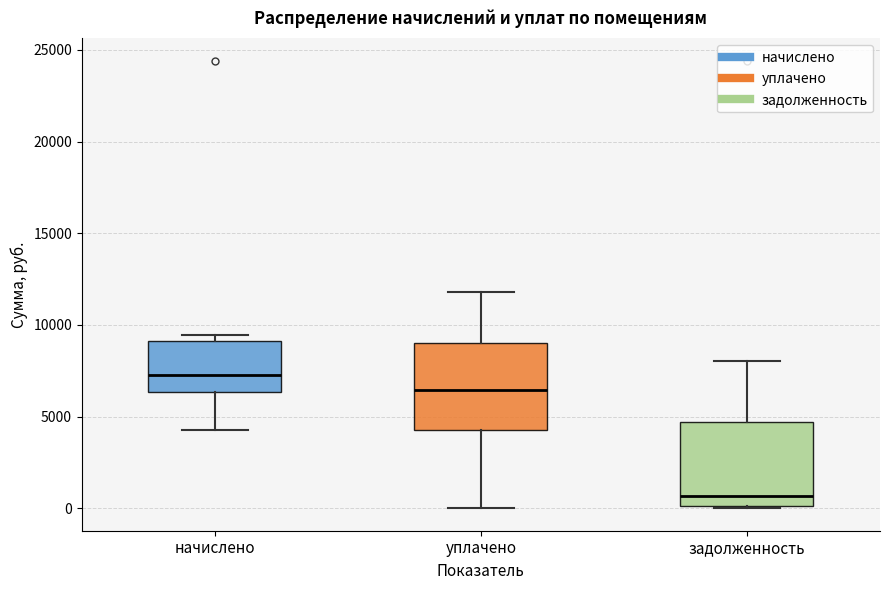

Reading left to right, read every box against the y-axis: the position of its median line, the range the box covers, and the ends of its whiskers. The values are not printed on the chart, so give them approximately, as read against the axis.

начислено: median 7500, box 6500 to 9000, whiskers 4500 to 9500
уплачено: median 6500, box 4500 to 9000, whiskers 0 to 12000
задолженность: median 500, box 0 to 4500, whiskers 0 to 8000